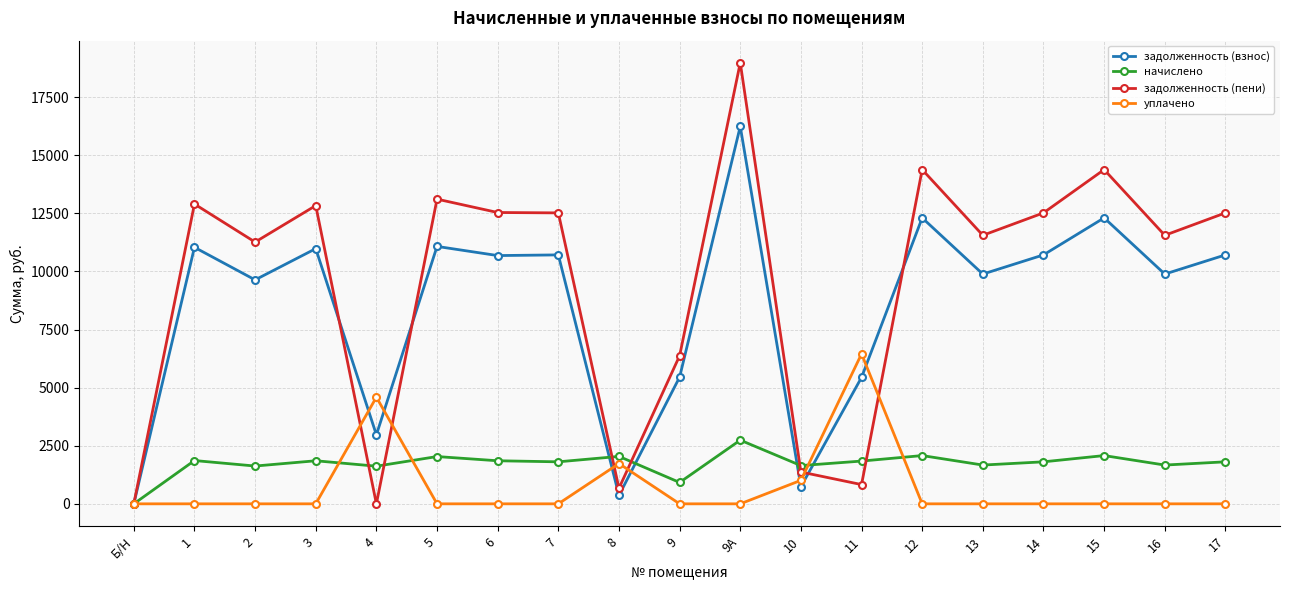

What is the label of the 15th point from the left?

13